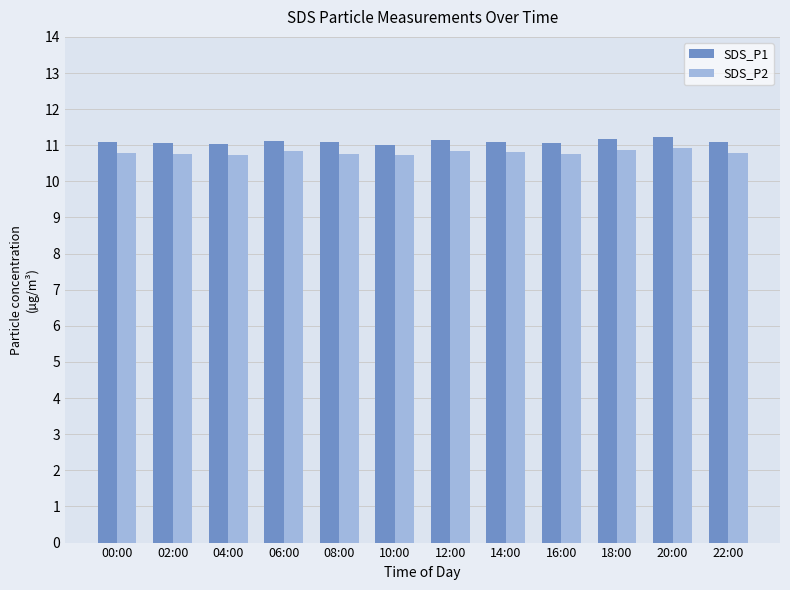

What is the difference between the maximum and minimum values in the SDS_P1 series?

0.2